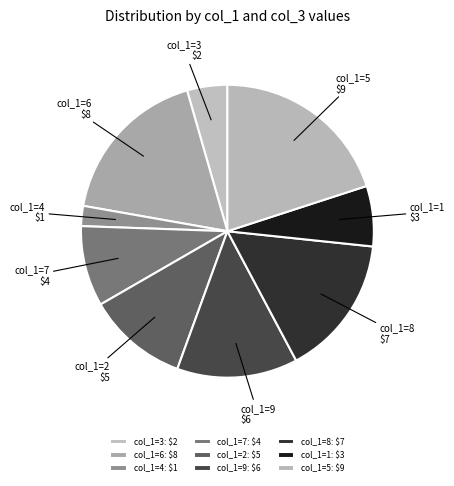

Does col_1=2 account for over 50% of the chart?

No